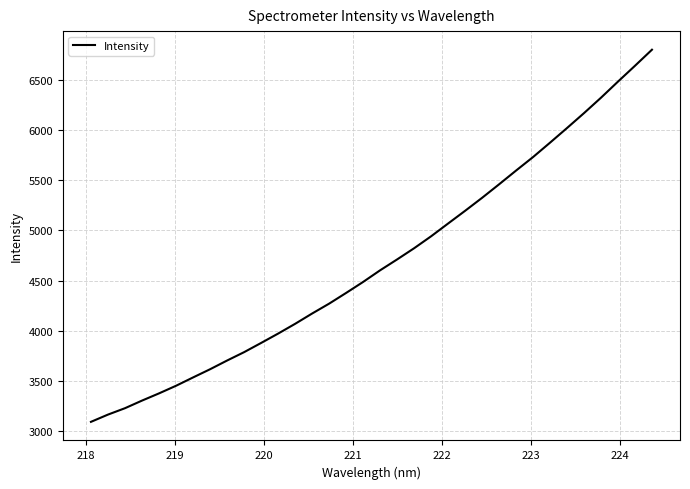

What is the difference between the maximum and minimum values?

3711.7